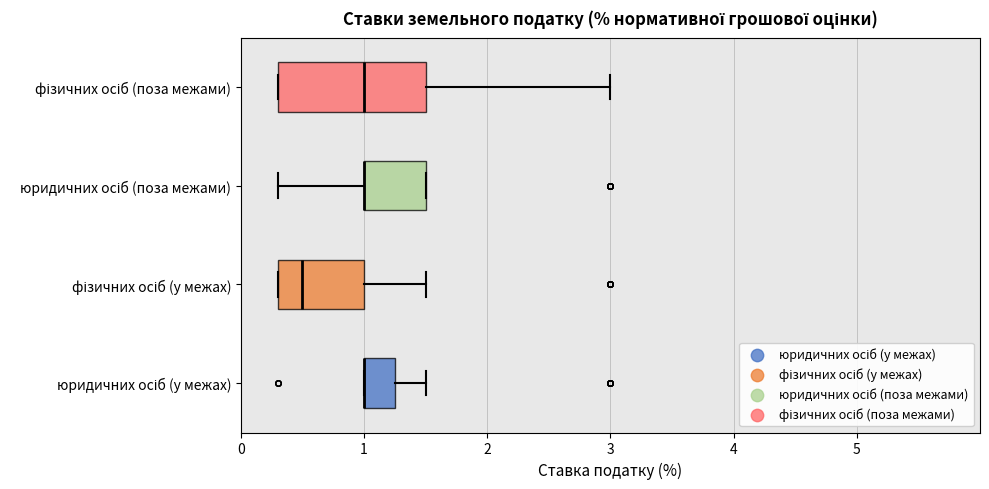

Reading bottom to top, read every box against the x-axis: the position of its median line, the range the box covers, and the ends of its whiskers. The values are not printed on the chart, so give them approximately, as read against the axis.

юридичних осіб (у межах): median 1.0 (drawn on the box's left edge), box 1.0 to 1.3, whiskers 1.0 to 1.5
фізичних осіб (у межах): median 0.5, box 0.3 to 1.0, whiskers 0.3 to 1.5
юридичних осіб (поза межами): median 1.0 (drawn on the box's left edge), box 1.0 to 1.5, whiskers 0.3 to 1.5
фізичних осіб (поза межами): median 1.0, box 0.3 to 1.5, whiskers 0.3 to 3.0